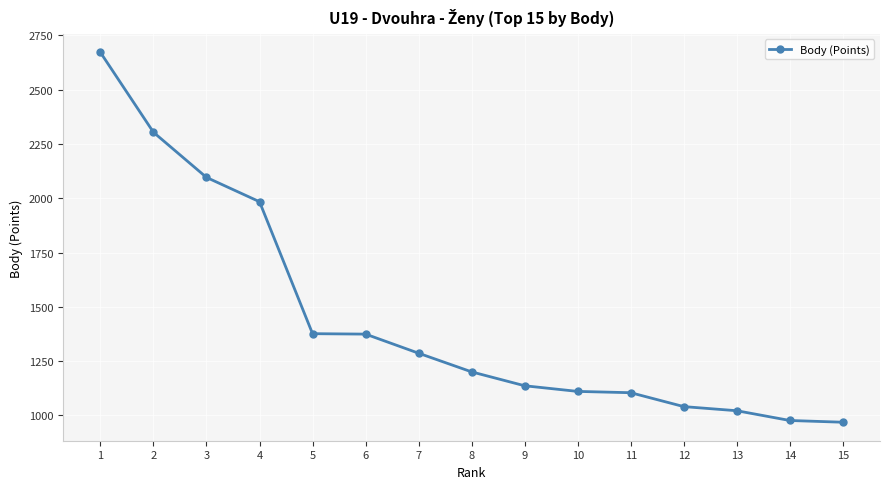

How many lines are shown in the chart?

1